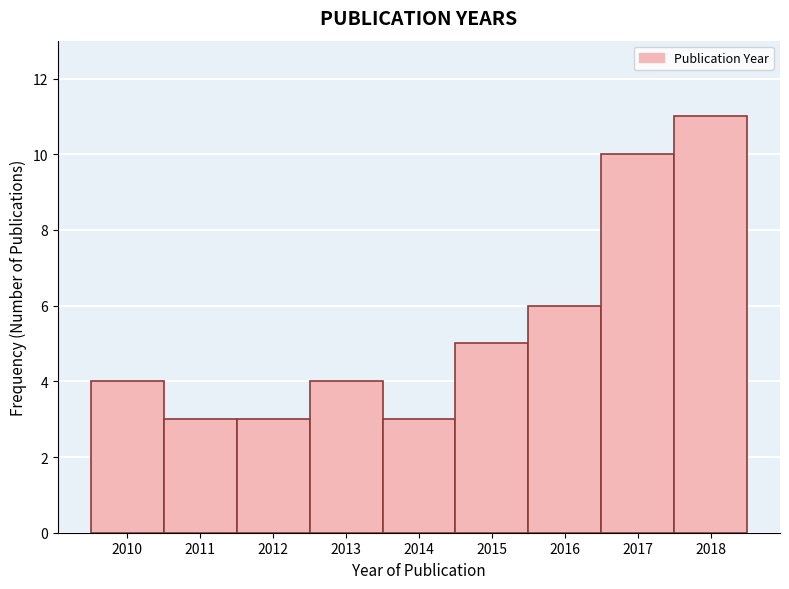

Reading left to right, what are all the values shown in this chart?

4	3	3	4	3	5	6	10	11